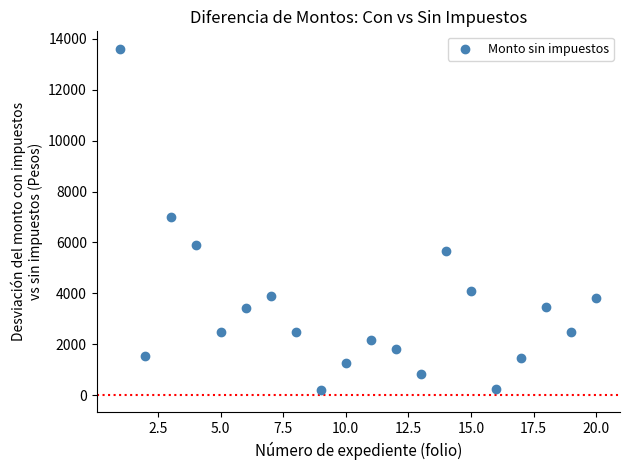

What is the range of Y values (max minus min)?

13408.6